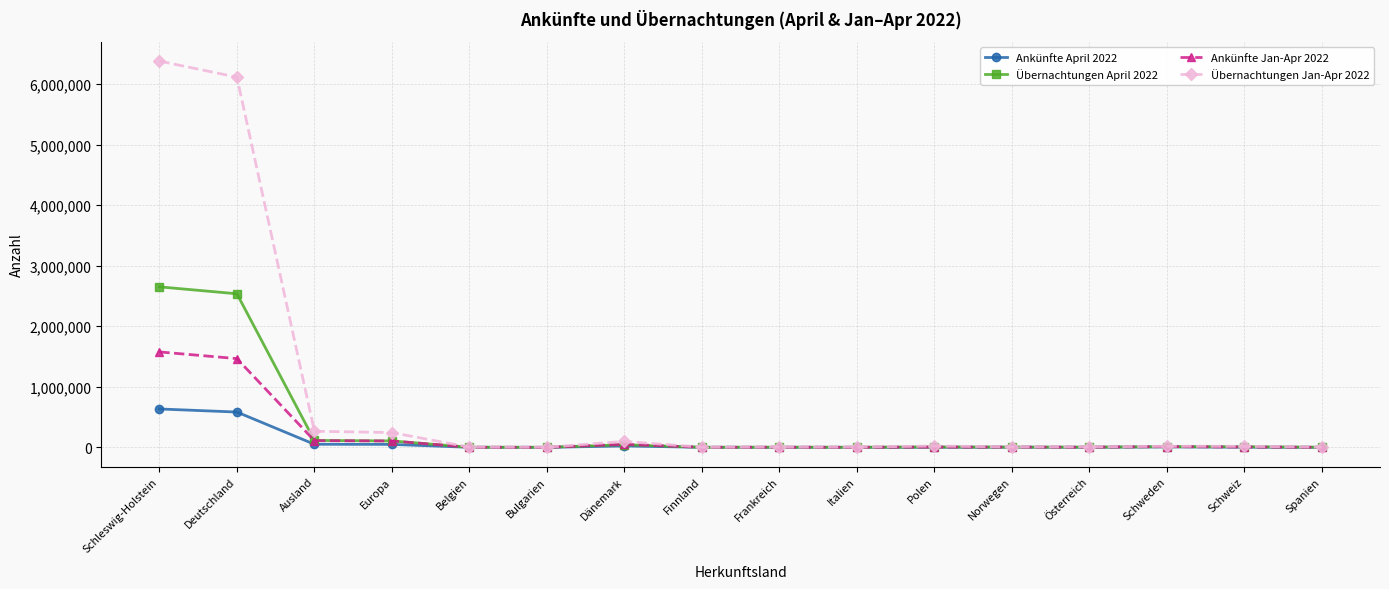

Rank the series by their average value, from lowest to highest.

Ankünfte April 2022, Ankünfte Jan-Apr 2022, Übernachtungen April 2022, Übernachtungen Jan-Apr 2022